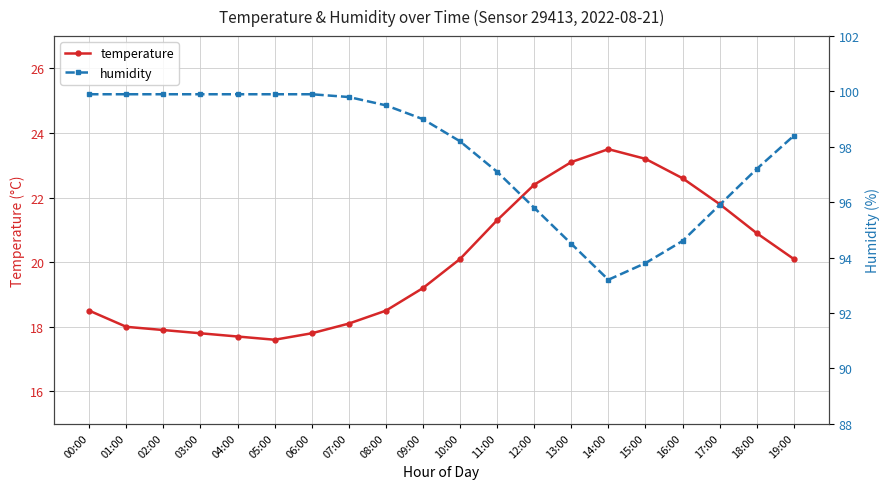

What is the total value across all series at 05:00?

117.5